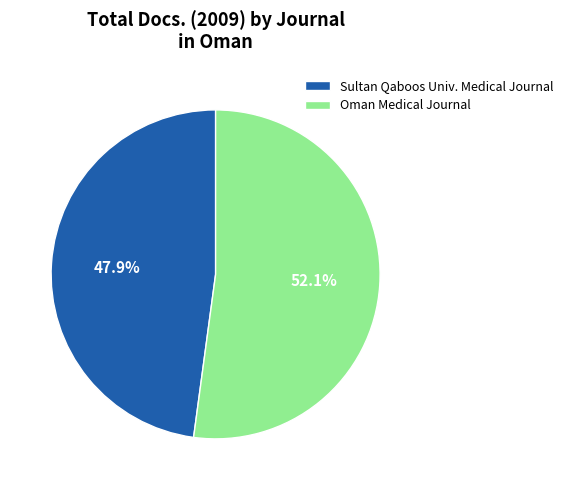

Combined, what portion of the pie is Oman Medical Journal and Sultan Qaboos Univ. Medical Journal?

100.0%